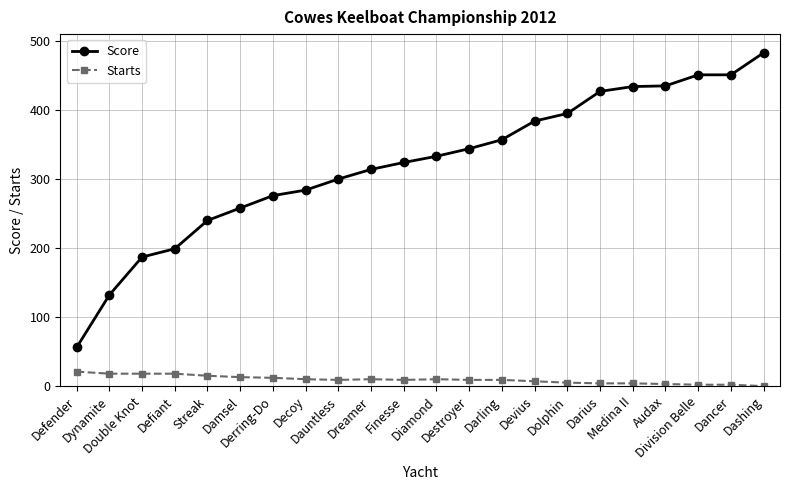

True or false: Starts and Score intersect in this chart.

False